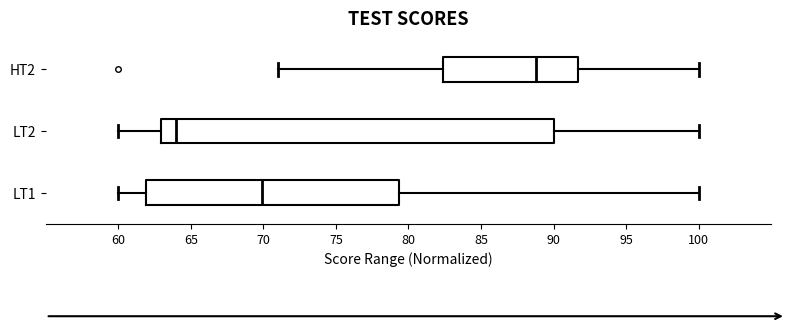

Which box has the furthest to the left median line?

LT2